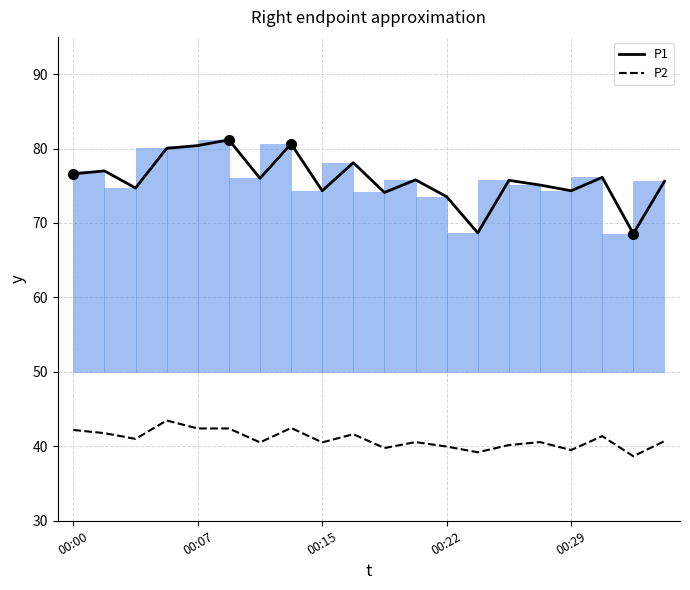

What is the total value across all series at 5?

123.6